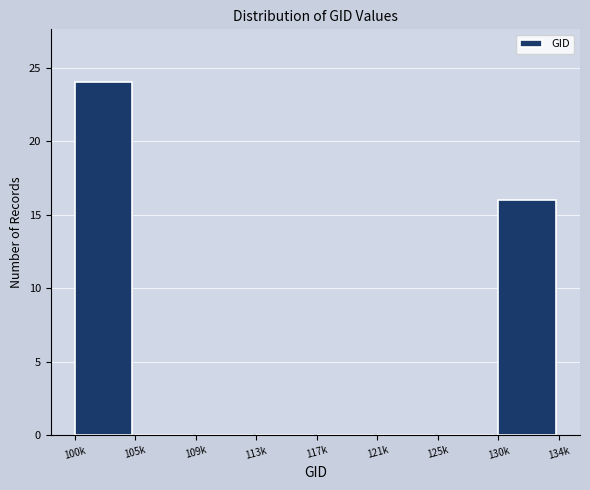

Reading left to right, extract all data points from this chart.

100k=24	105k=0	109k=0	113k=0	117k=0	121k=0	125k=0	130k=16